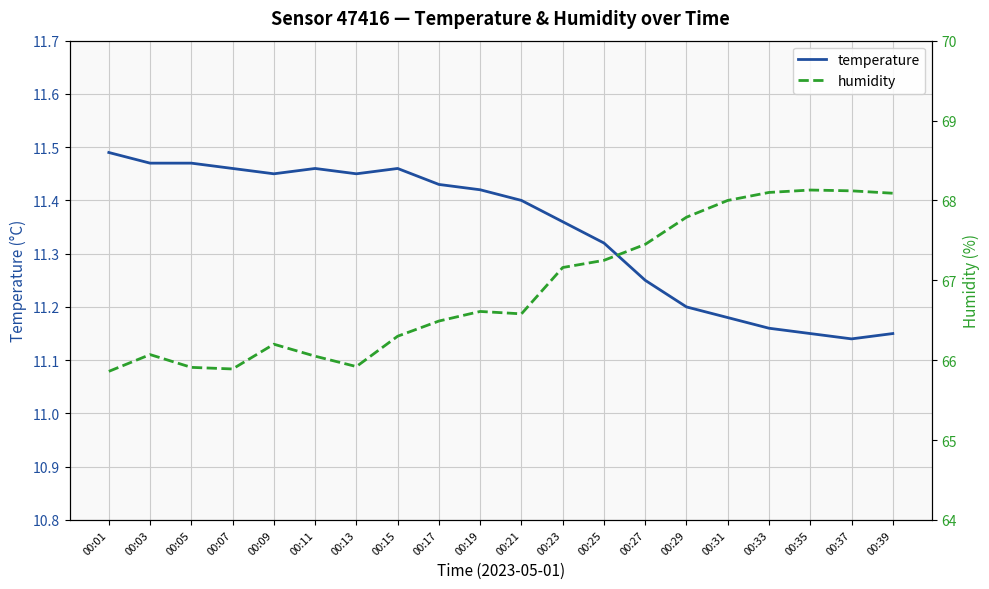

What is the difference between the maximum and minimum values in the humidity series?

2.3